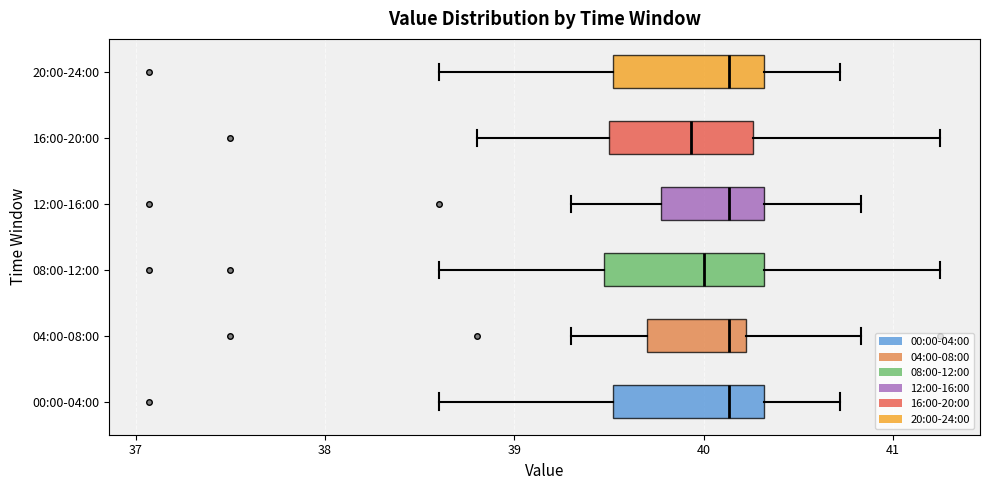

Where is the left edge of the box for 16:00-20:00 on the x-axis? The values are not printed on the chart, so give them approximately, as read against the axis.

39.5